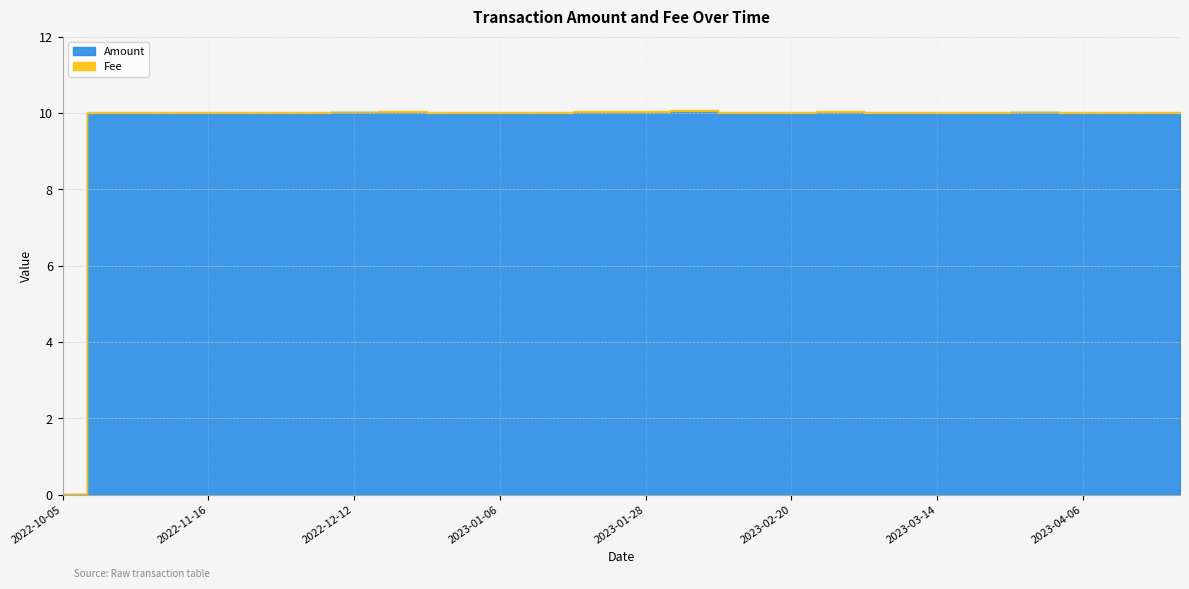

What is the spread (max minus min) of values at 2022-11-03?

10.0